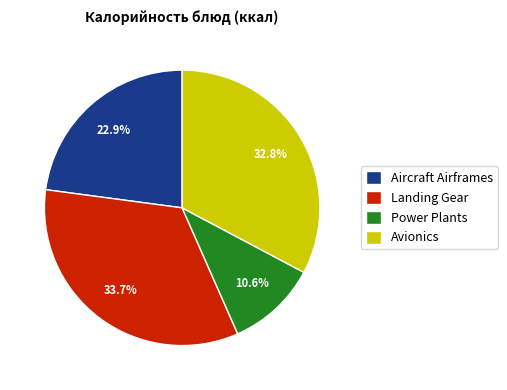

Is the sum of Avionics and Power Plants greater than half?

No